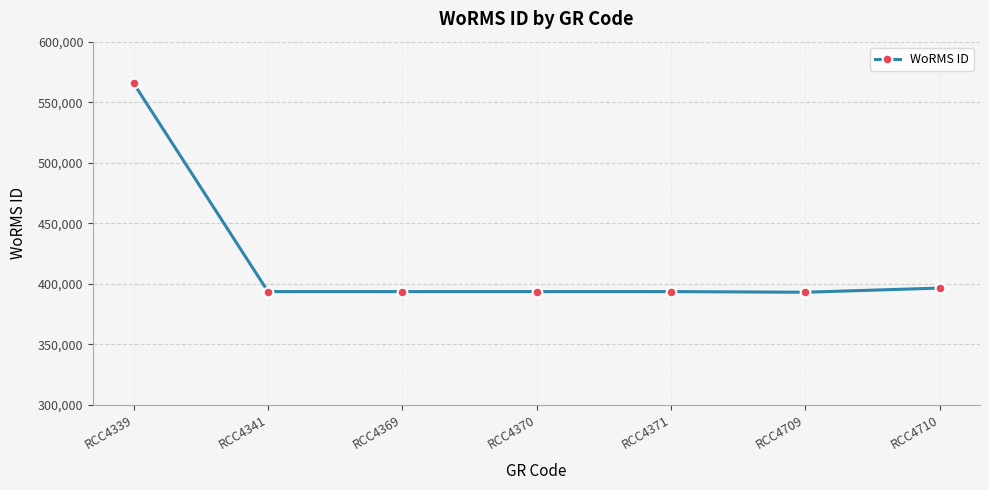

What is the difference between the maximum and minimum values?

172491